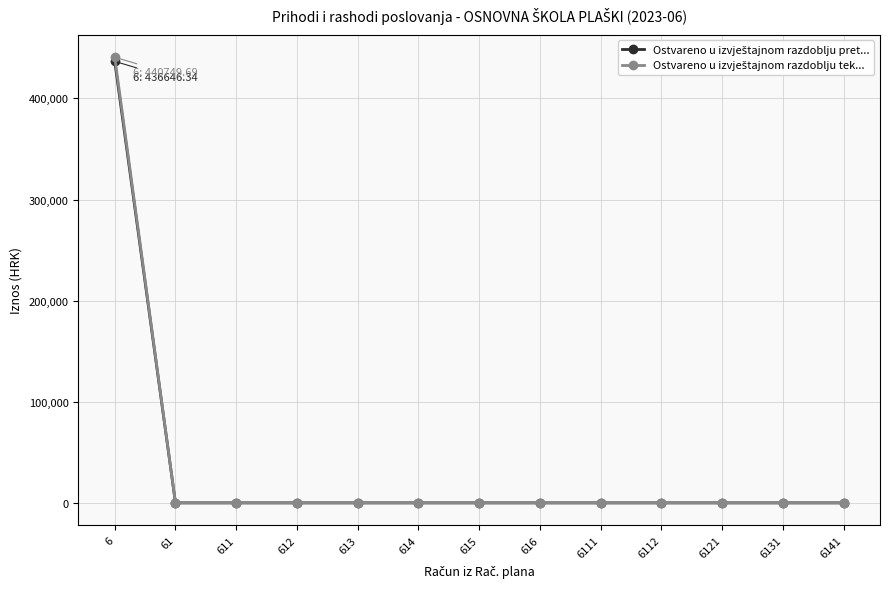

At which category is the sum across all series the highest?

6